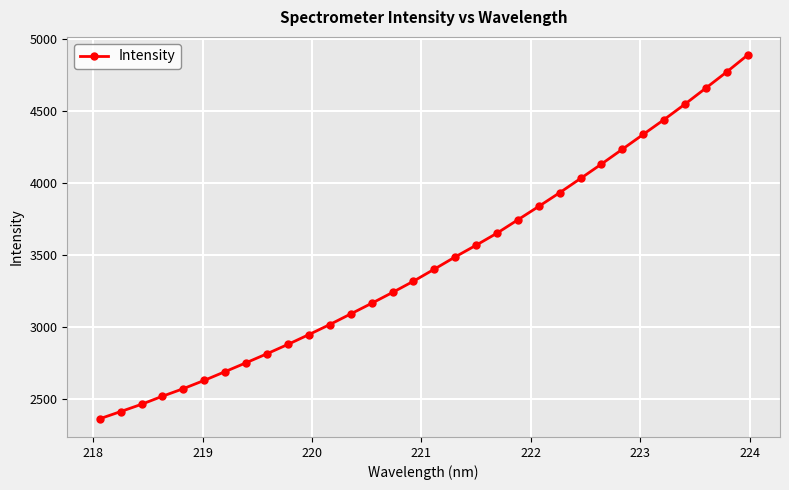

What is the average value?

3453.8